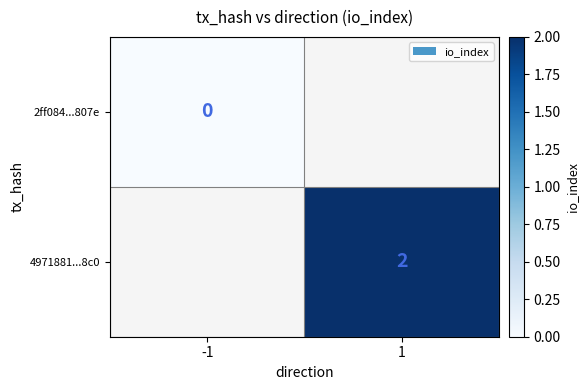

Which category has the highest value across all series?

1